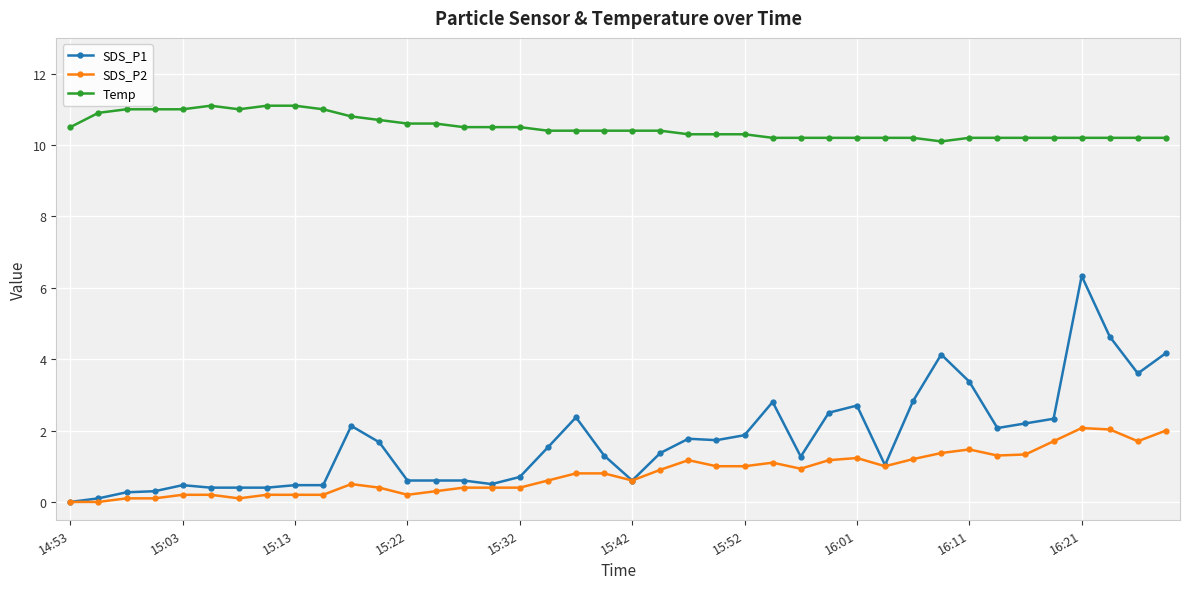

Does the chart display data point markers on the line(s)?

Yes